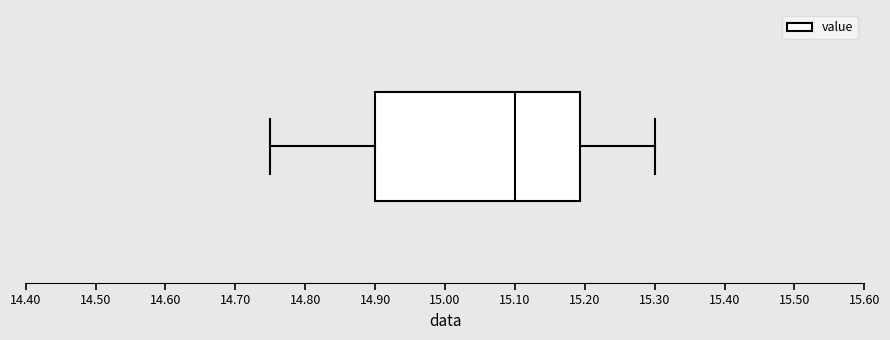

Where is the left edge of the box on the x-axis? The values are not printed on the chart, so give them approximately, as read against the axis.

14.90